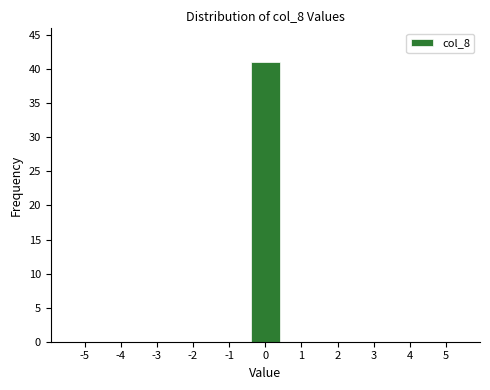

Reading left to right, list every bar in this chart as the range it spans on the x-axis followed by its height. The values are not printed on the chart, so give them approximately, as read against the axis.

-5.5 to -4.5: 0
-4.5 to -3.5: 0
-3.5 to -2.5: 0
-2.5 to -1.5: 0
-1.5 to -0.5: 0
-0.5 to 0.5: 41
0.5 to 1.5: 0
1.5 to 2.5: 0
2.5 to 3.5: 0
3.5 to 4.5: 0
4.5 to 5.5: 0